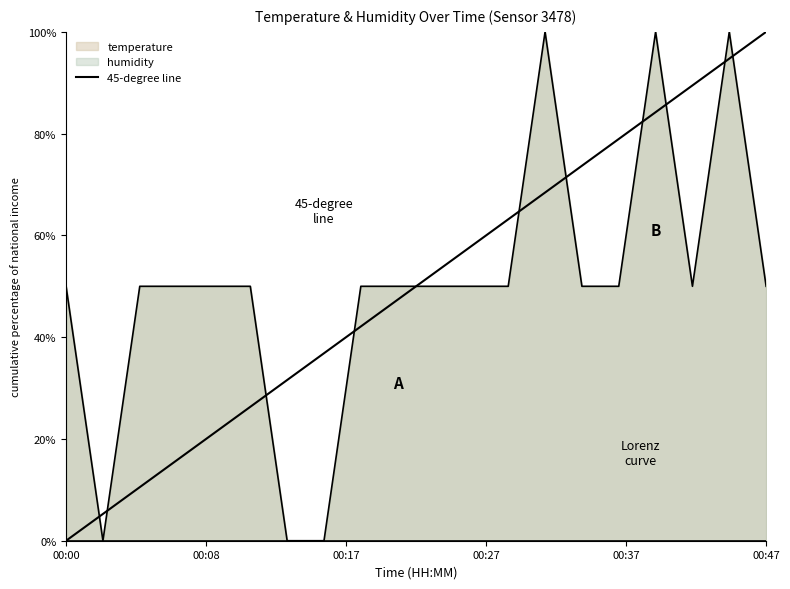

Does the chart have visible grid lines?

No